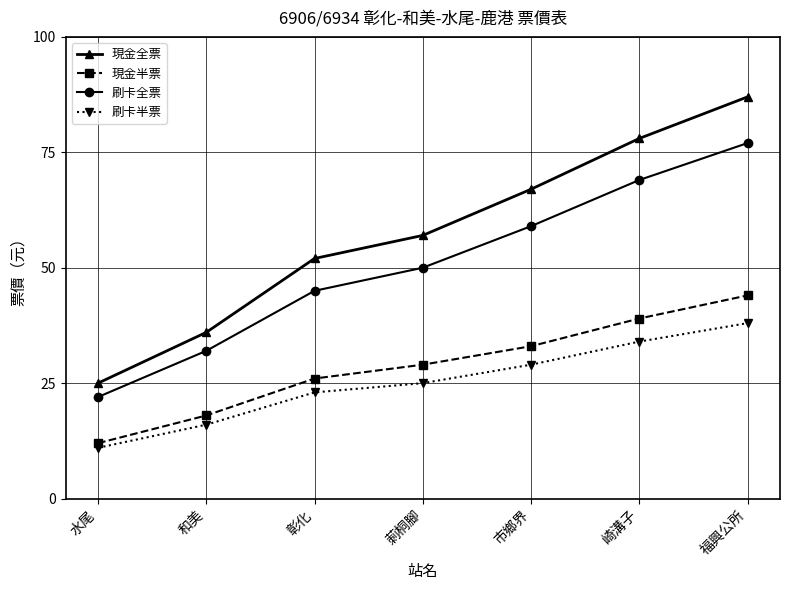

Is the value of 現金全票 at 彰化 greater than the value of 刷卡半票 at 福興公所?

Yes